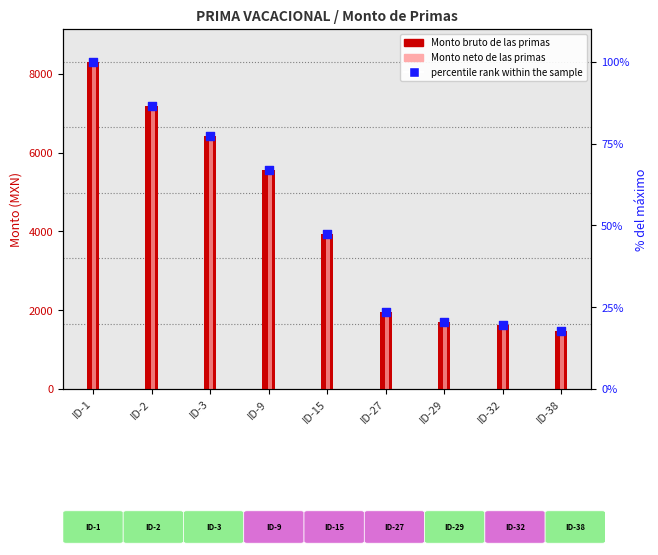

Which series reaches the minimum Y coordinate?

percentile rank within the sample